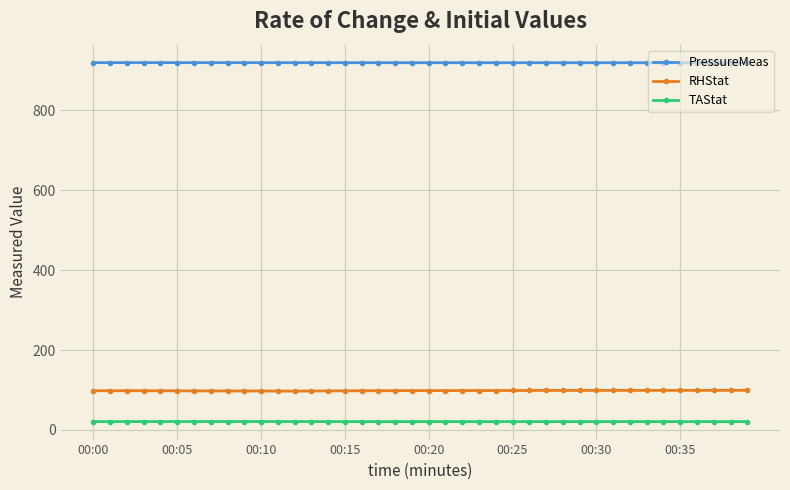

How many lines are shown in the chart?

3